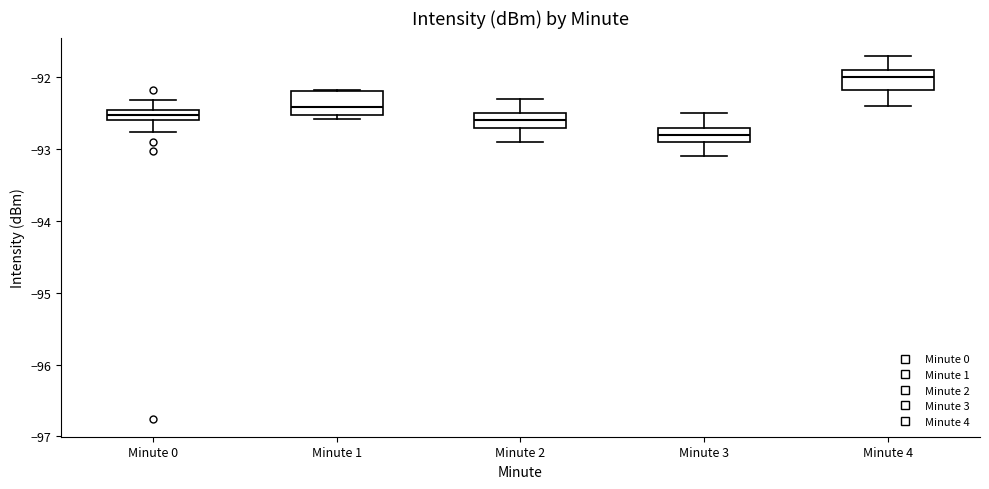

Where is the upper edge of the box for Minute 3 on the y-axis? The values are not printed on the chart, so give them approximately, as read against the axis.

-92.7